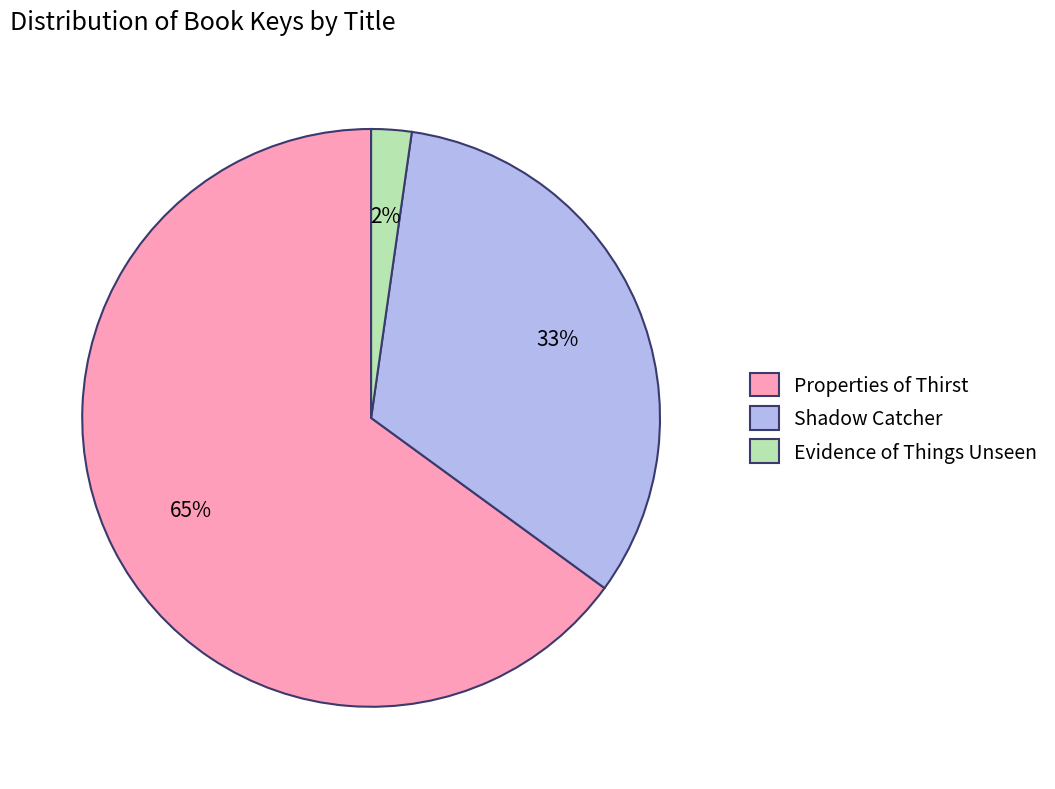

Between Evidence of Things Unseen and Properties of Thirst, which is larger?

Properties of Thirst